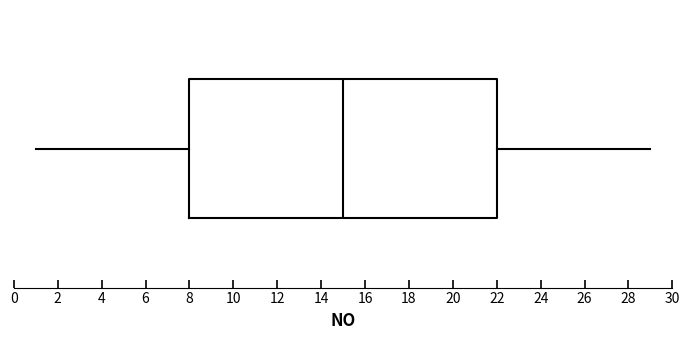

Where does the left whisker of the box end on the x-axis? The values are not printed on the chart, so give them approximately, as read against the axis.

1